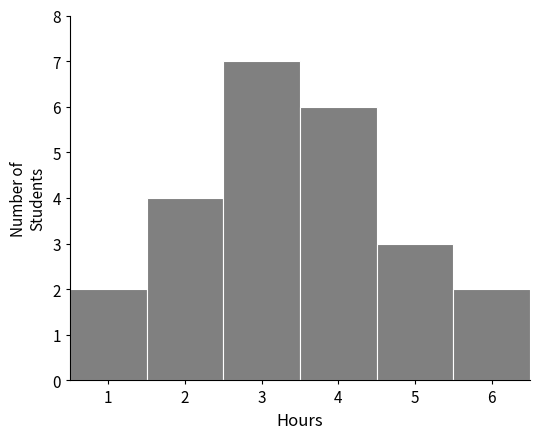

Over which range of the x-axis is the bar tallest?

2.5 to 3.5